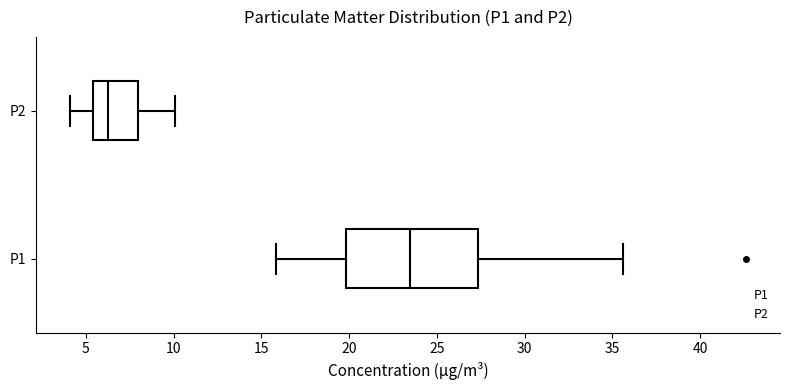

Which box has the furthest to the left median line?

P2